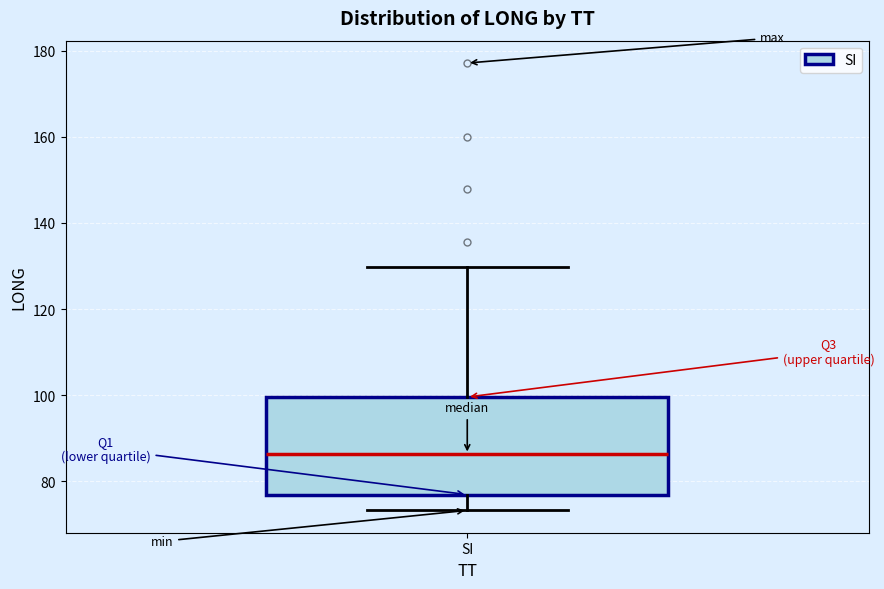

Transcribe this box plot: give where the median line is, the range the box spans, and where the two whiskers end, as read against the y-axis. The values are not printed on the chart, so give them approximately, as read against the axis.

median 86, box 76 to 100, whiskers 74 to 130